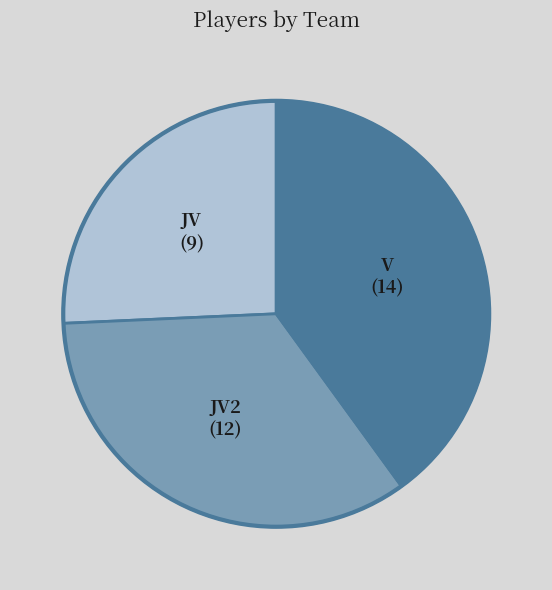

True or false: JV2 accounts for 29% of the total.

False